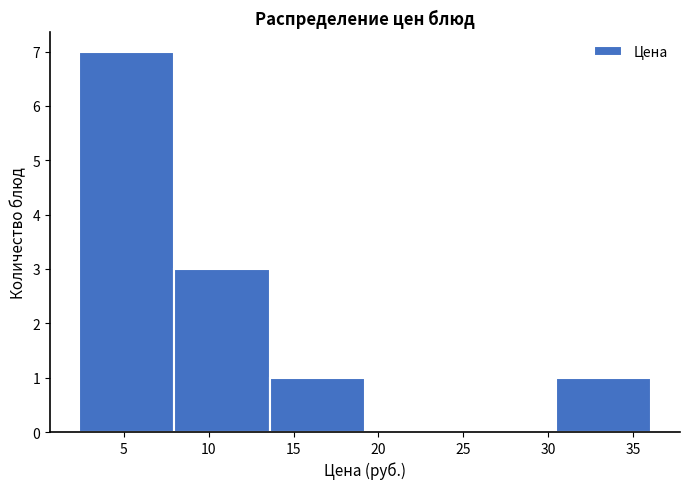

Reading left to right, transcribe this chart: for each bar, give the range it covers on the x-axis and its height. Neither the bar edges nor the heights are printed on the chart, so give them approximately, as read against the axes.

2.5 to 8.0: 7
8.0 to 13.5: 3
13.5 to 19.0: 1
19.0 to 25.0: 0
25.0 to 30.5: 0
30.5 to 36.0: 1